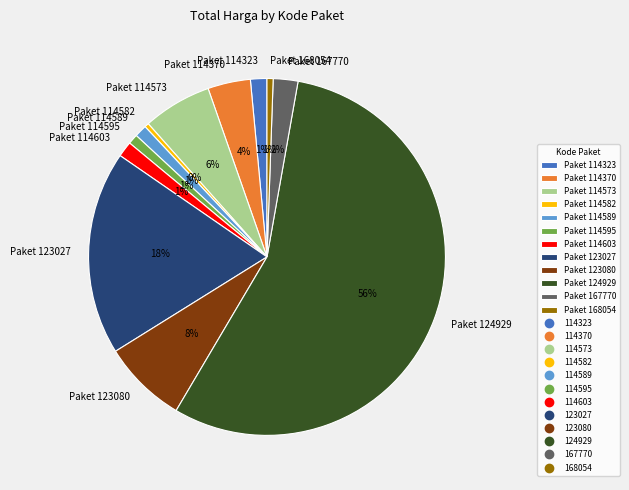

How many slices are in this pie chart?

12